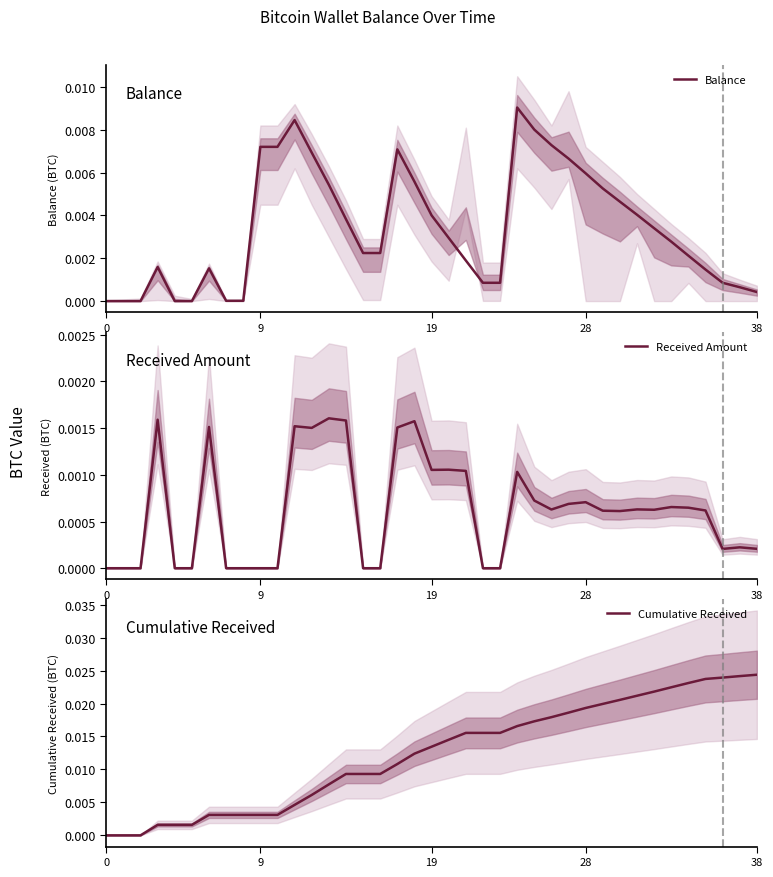

True or false: Balance has a value of 0.0 at 5.

True